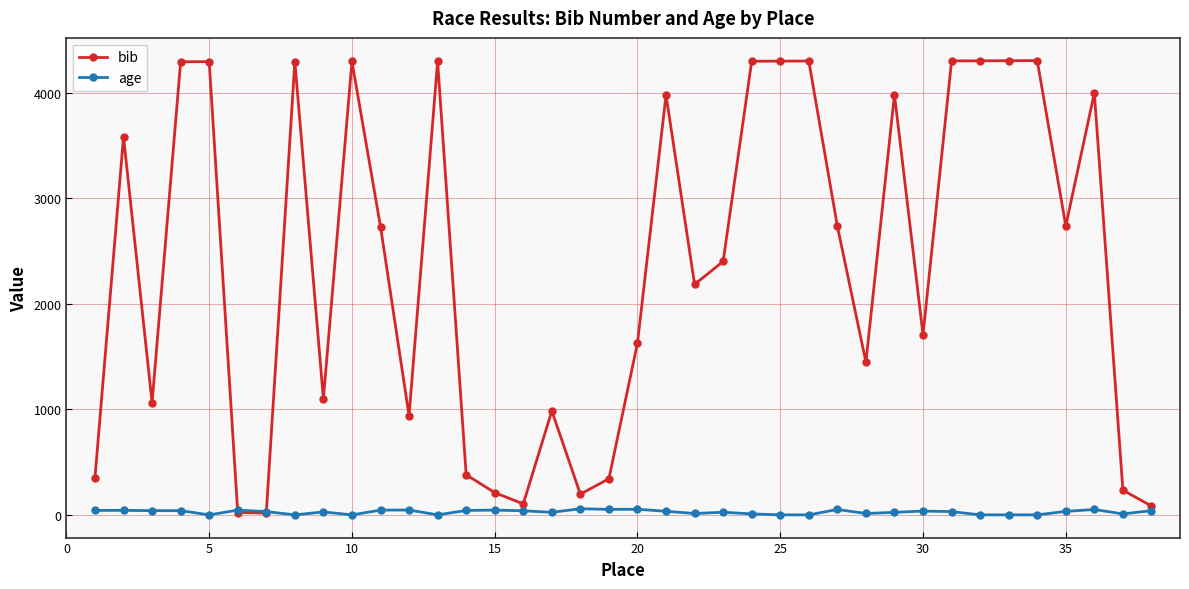

How many lines are shown in the chart?

2